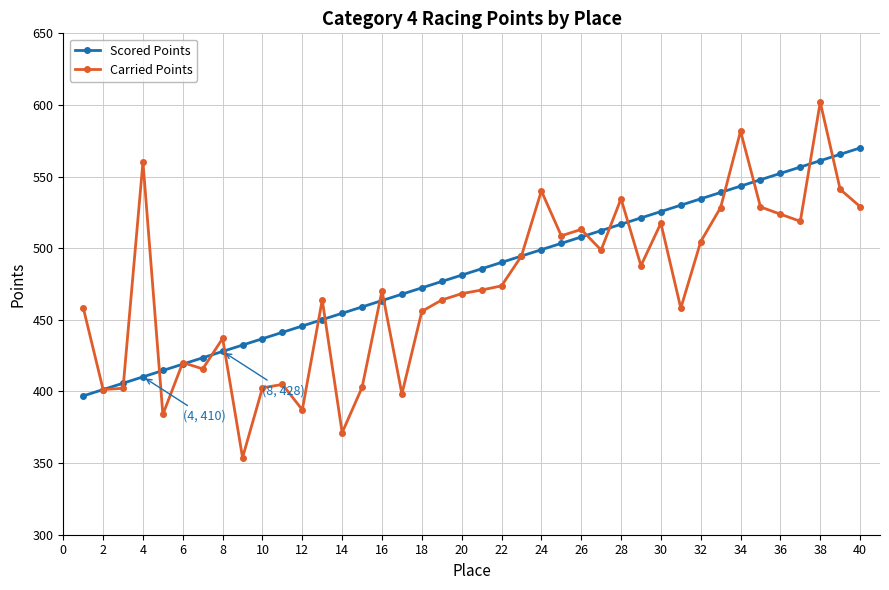

How many series are shown in this chart?

2